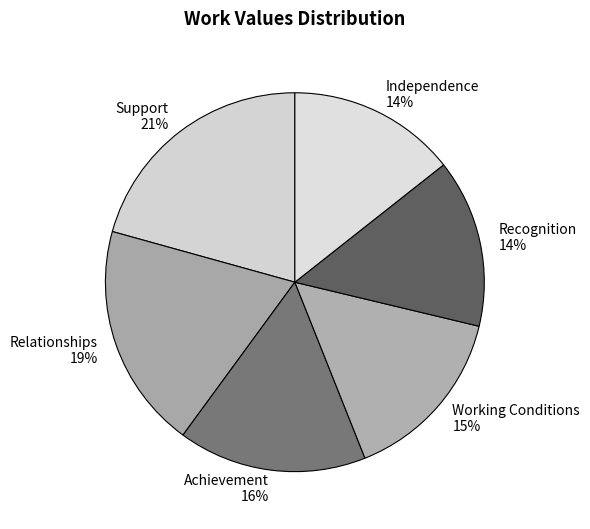

Does Support represent more than half of the total?

No